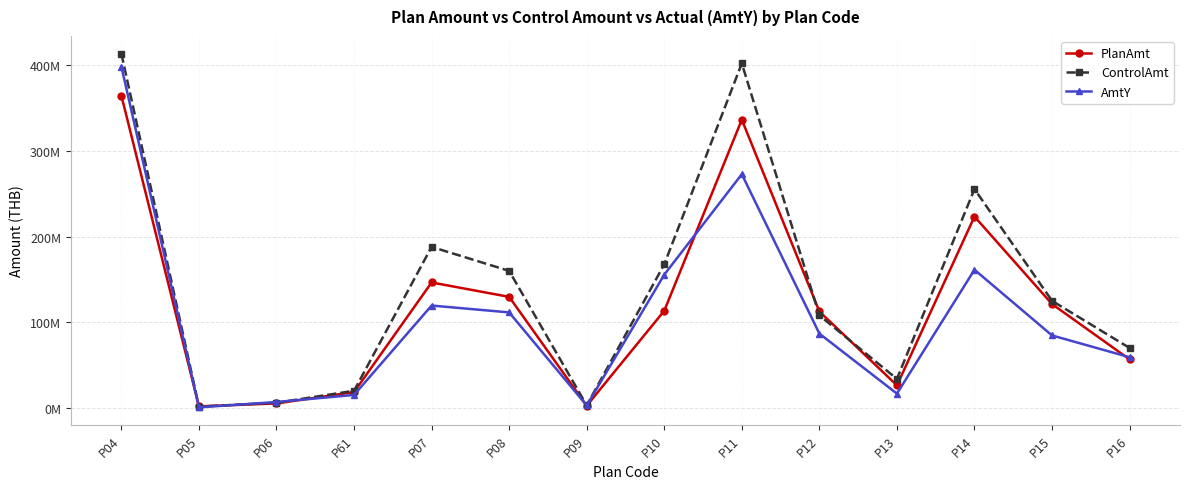

True or false: PlanAmt and AmtY cross at least once.

True